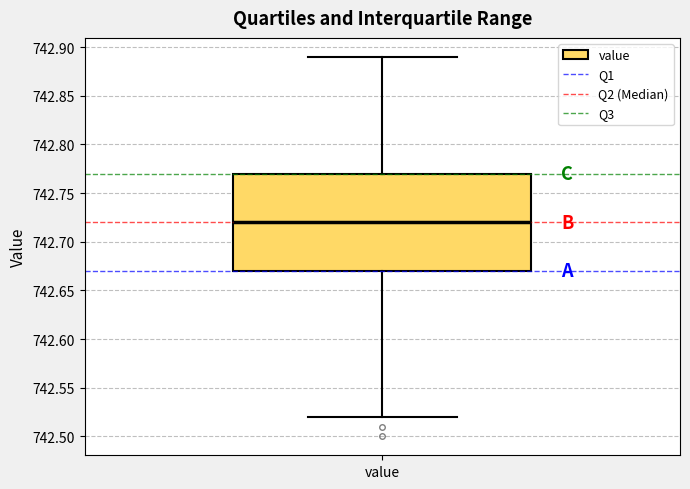

Where is the upper edge of the box for value on the y-axis? The values are not printed on the chart, so give them approximately, as read against the axis.

742.77